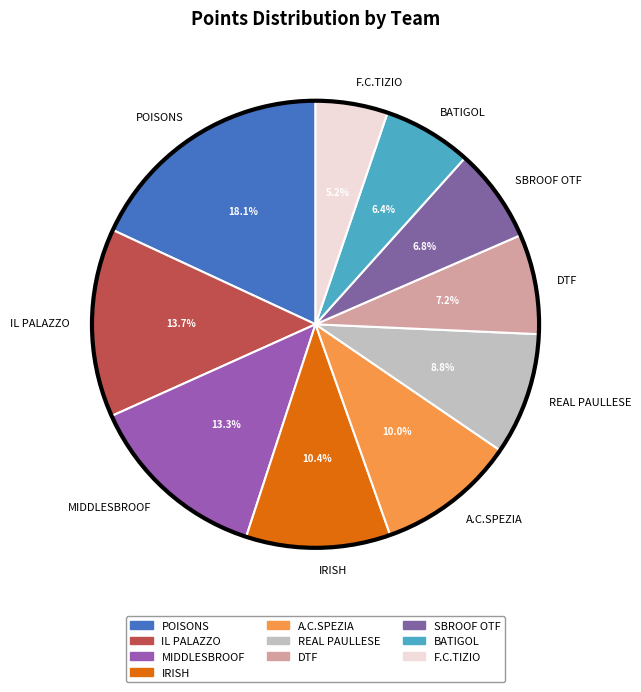

How many segments does this pie chart have?

10